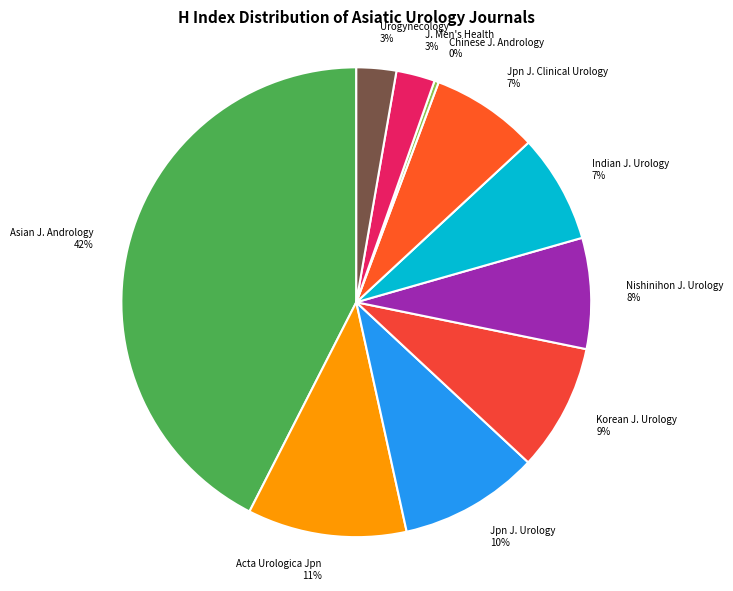

Count the number of slices in the pie.

10